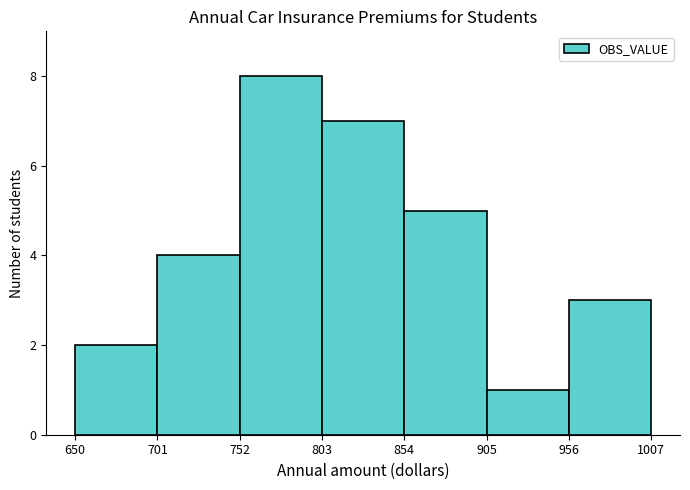

How tall is the bar that spans 701 to 752 on the x-axis? The values are not printed on the chart, so give them approximately, as read against the axis.

4